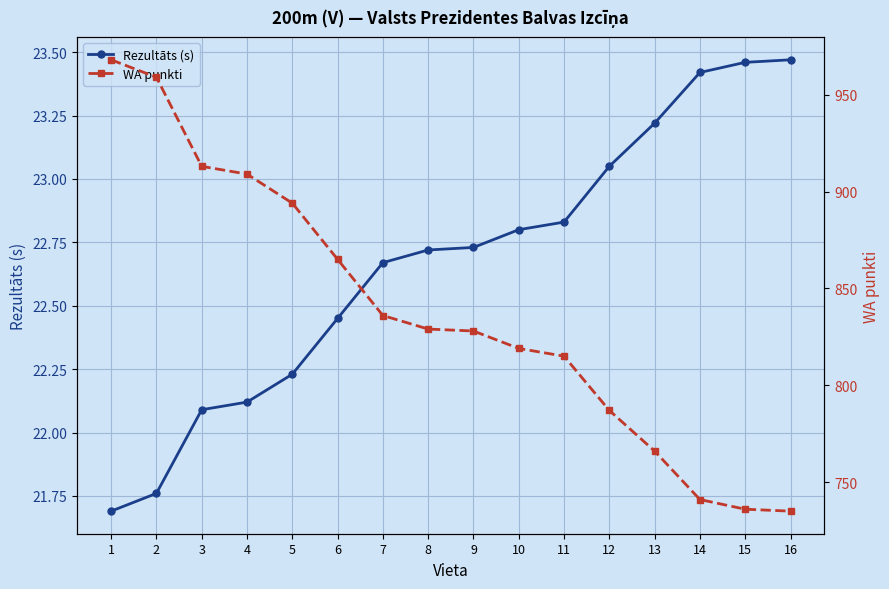

What is the difference between the second highest and minimum values in the Rezultāts (s) series?

1.8